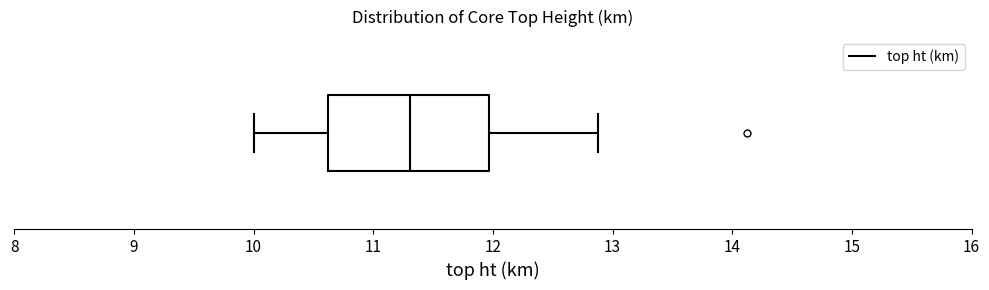

Transcribe this box plot: give where the median line is, the range the box spans, and where the two whiskers end, as read against the x-axis. The values are not printed on the chart, so give them approximately, as read against the axis.

median 11.3, box 10.6 to 12.0, whiskers 10.0 to 12.9